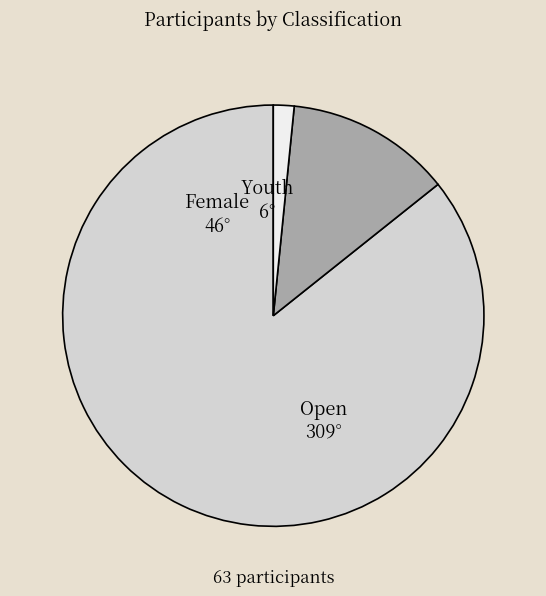

How many slices are in this pie chart?

3